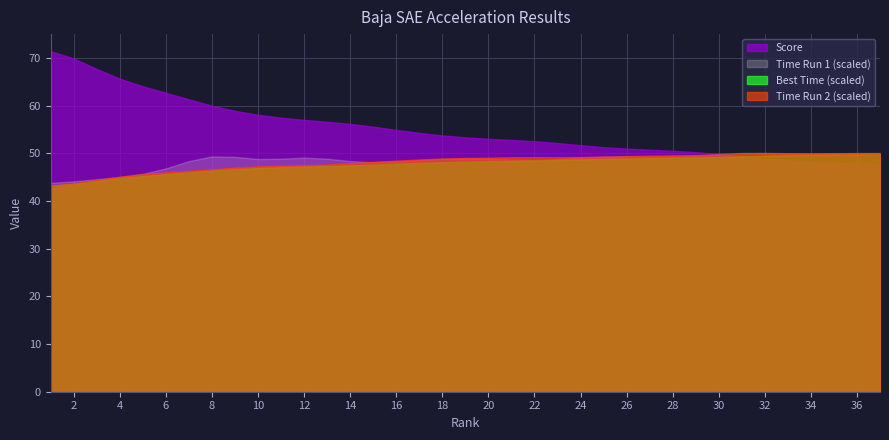

What is the maximum value for Best Time?

5.0